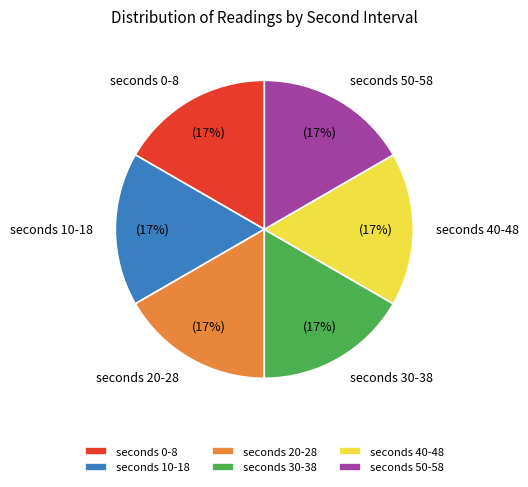

Do seconds 20-28 and seconds 40-48 together represent more than half of the pie?

No